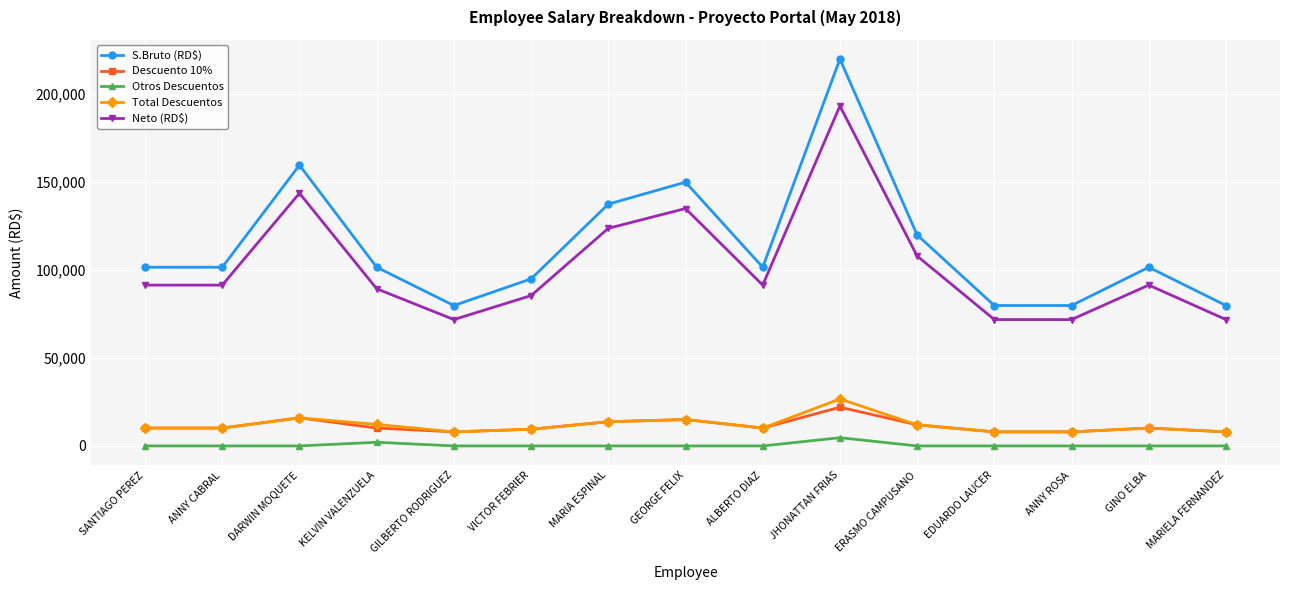

What is the maximum value for Descuento 10%?

22000.0